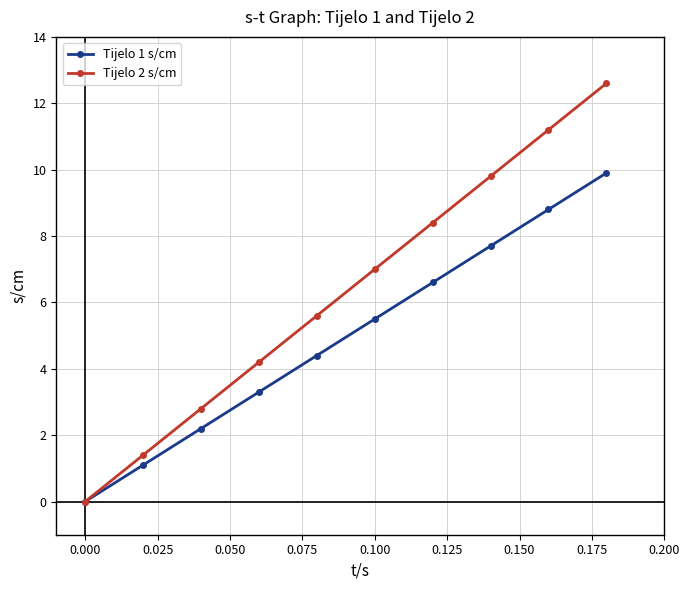

Reading right to left, extract all data points from this chart.

Tijelo 1 s/cm: 9.9	8.8	7.7	6.6	5.5	4.4	3.3	2.2	1.1	0.0
Tijelo 2 s/cm: 12.6	11.2	9.8	8.4	7.0	5.6	4.2	2.8	1.4	0.0